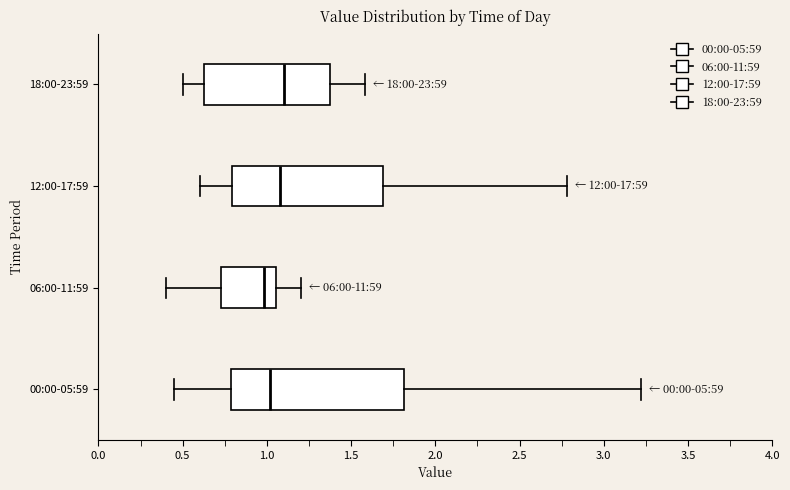

Reading bottom to top, transcribe this box plot: for each box, give where its median line is, the range the box spans, and where its two whiskers end, as read against the x-axis. The values are not printed on the chart, so give them approximately, as read against the axis.

00:00-05:59: median 1.00, box 0.80 to 1.80, whiskers 0.45 to 3.20
06:00-11:59: median 1.00, box 0.75 to 1.05, whiskers 0.40 to 1.20
12:00-17:59: median 1.10, box 0.80 to 1.70, whiskers 0.60 to 2.80
18:00-23:59: median 1.10, box 0.65 to 1.40, whiskers 0.50 to 1.60